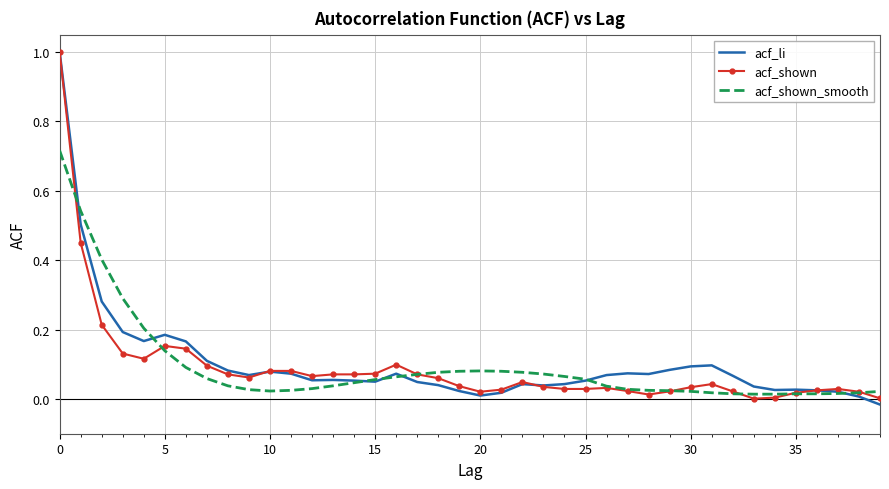

What is the greatest value displayed?

1.0